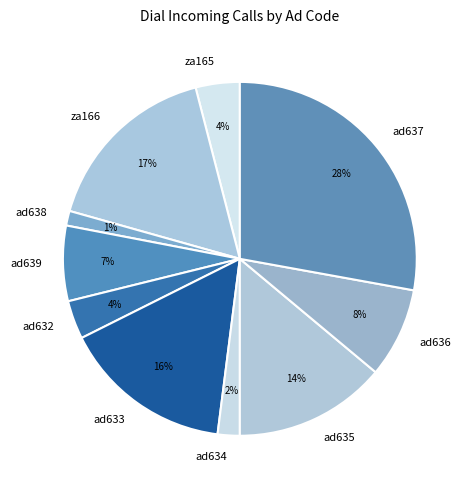

To the nearest percent, what is the average slice percentage?

10%